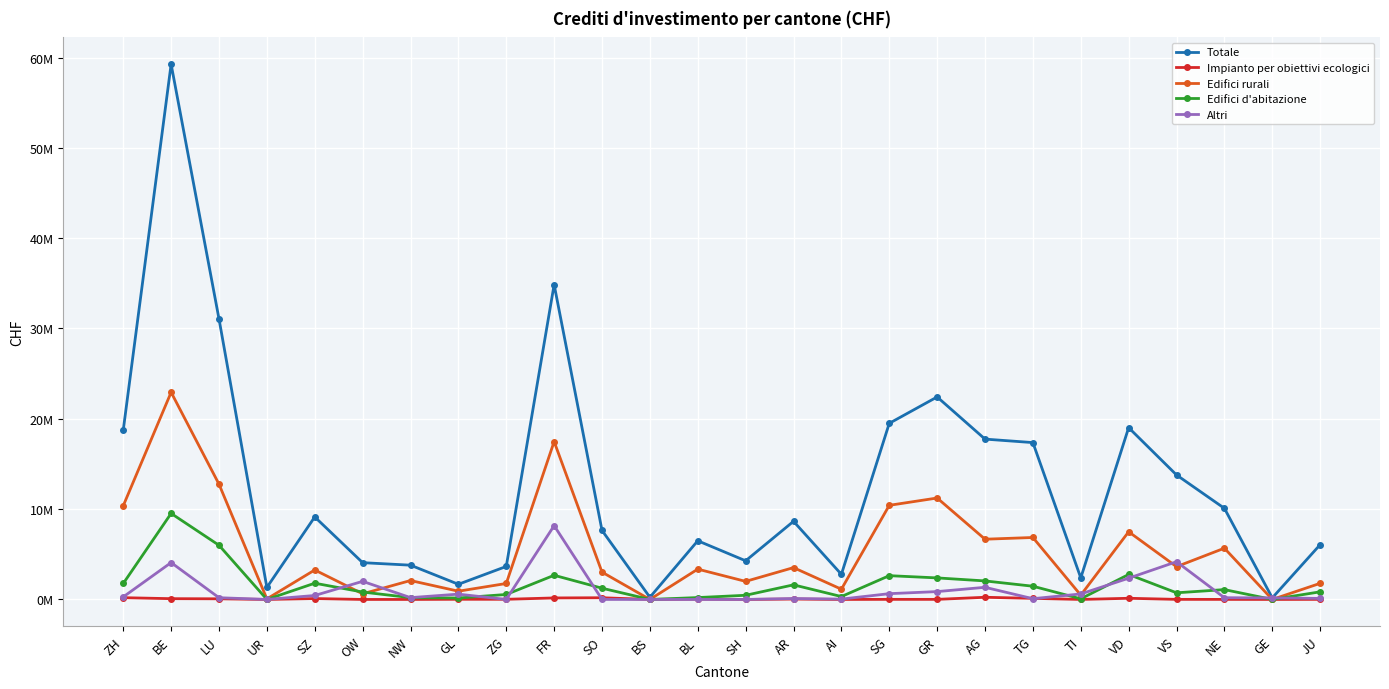

Reading left to right, what are all the values shown in this chart?

Totale: 18738600	59265423	31060900	1330000	9135000	4072208	3794400	1679045	3654000	34862000	7642400	240000	6495730	4278920	8649100	2779596	19500230	22420650	17752500	17367000	2390450	19020883	13783900	10088650	174000	6064600
Impianto per obiettivi ecologici: 195600	85600	70975	0	100000	0	0	18450	17000	167000	188300	0	37130	0	43600	0	9000	9300	240700	120800	0	129400	9000	5500	0	9000
Edifici rurali: 10372000	22935260	12762675	60000	3264000	625808	2093700	913045	1767000	17479000	3025700	0	3355600	2000020	3524500	1131200	10420930	11231450	6669000	6860000	473310	7492776	3630000	5674450	0	1783200
Edifici d'abitazione: 1766000	9524300	5999000	0	1798000	820000	200000	160000	550000	2675000	1245000	0	208000	461200	1617000	320000	2633000	2384900	2050800	1464000	71800	2765513	736000	1089000	0	843100
Altri: 280000	4082363	191000	0	438000	2004400	200700	587550	0	8172000	0	0	0	0	103000	38396	640000	869000	1345000	84000	608290	2354194	4176700	189500	174000	116200